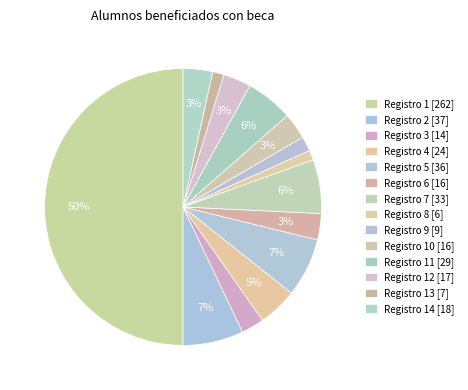

Which slice is the largest?

1